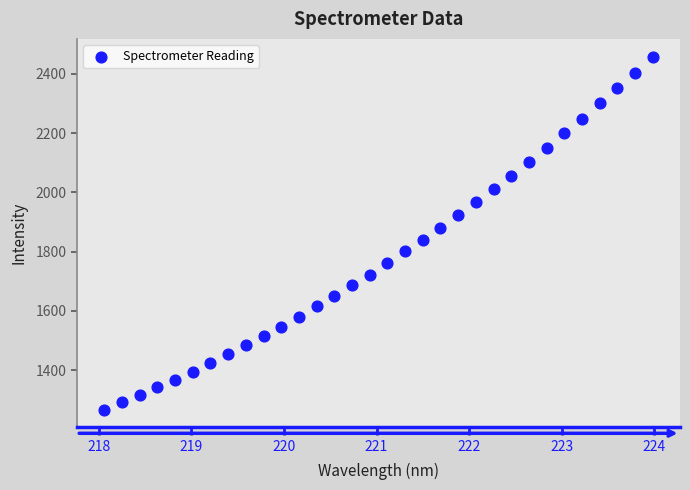

What is the range of Y values (max minus min)?

1192.1